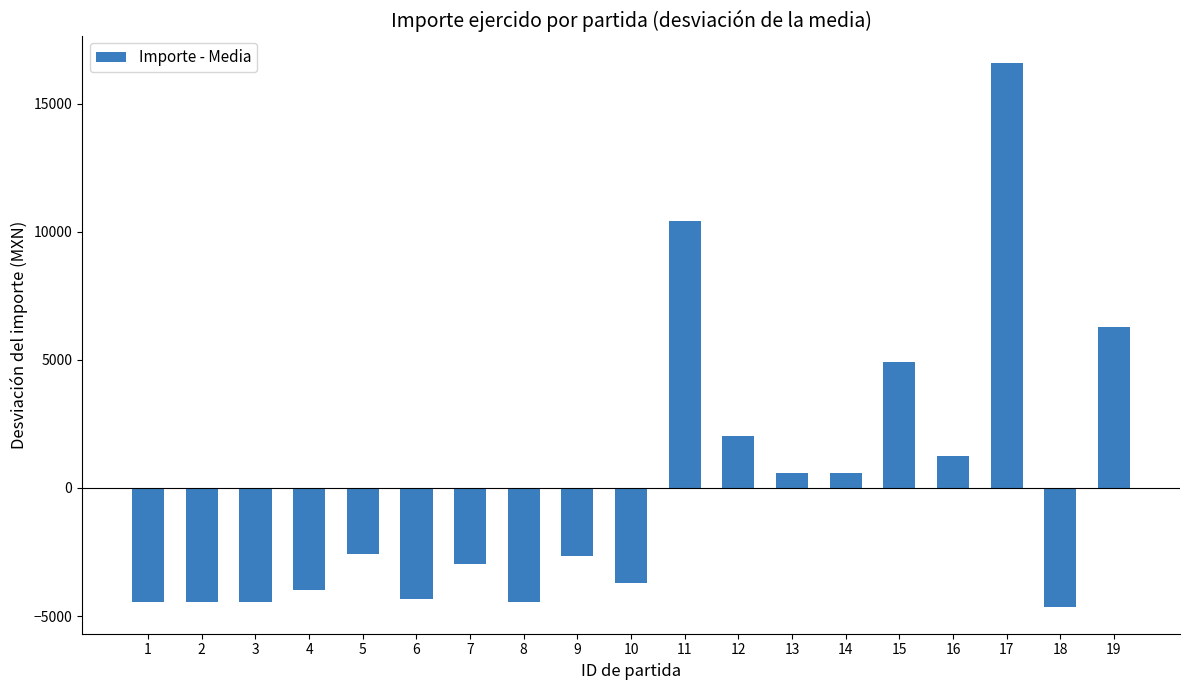

The value at 11 is 16141.8. True or false?

False